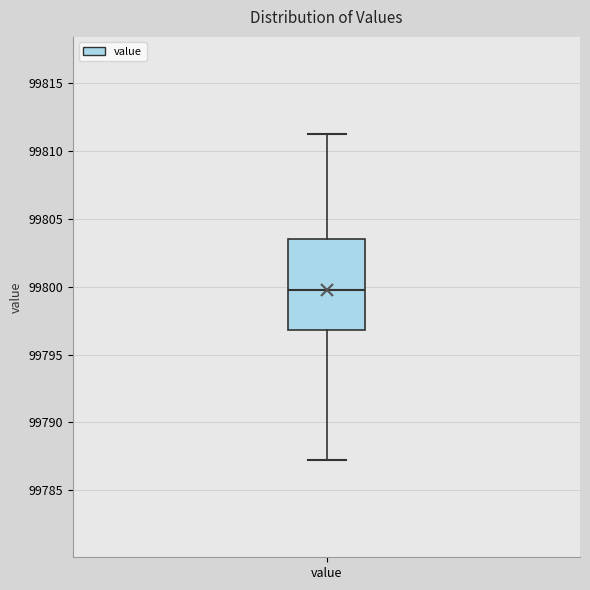

Read this box plot against the y-axis: the position of the median line, the range covered by the box, and the ends of both whiskers. The values are not printed on the chart, so give them approximately, as read against the axis.

median 99799.5, box 99797.0 to 99803.5, whiskers 99787.5 to 99811.0